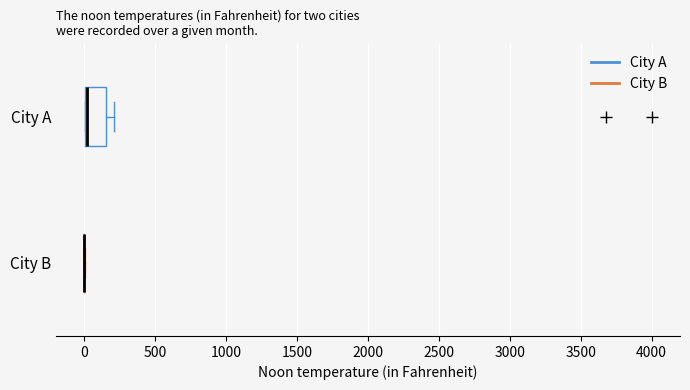

Comparing the boxes themselves (not the whiskers), which one is the widest?

City A